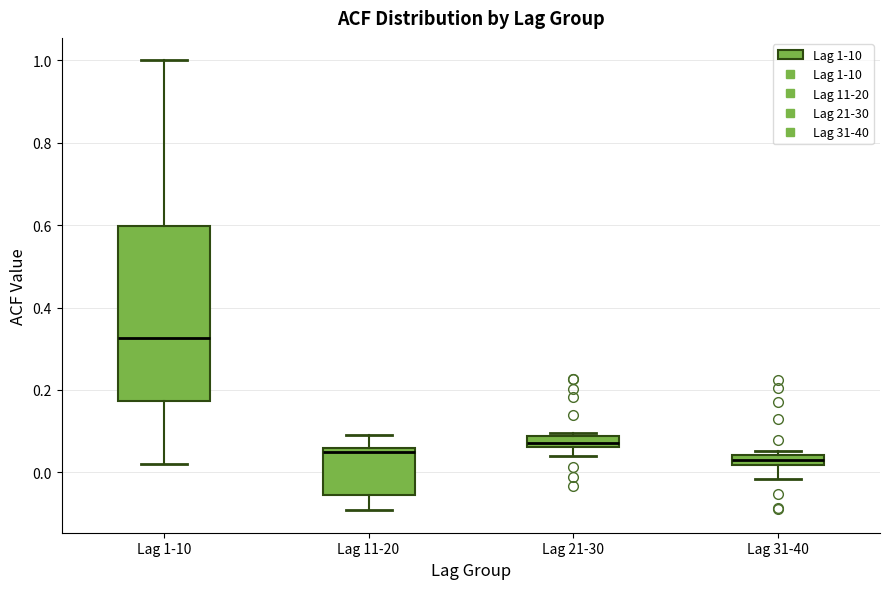

Comparing the boxes themselves (not the whiskers), which one is the tallest?

Lag 1-10